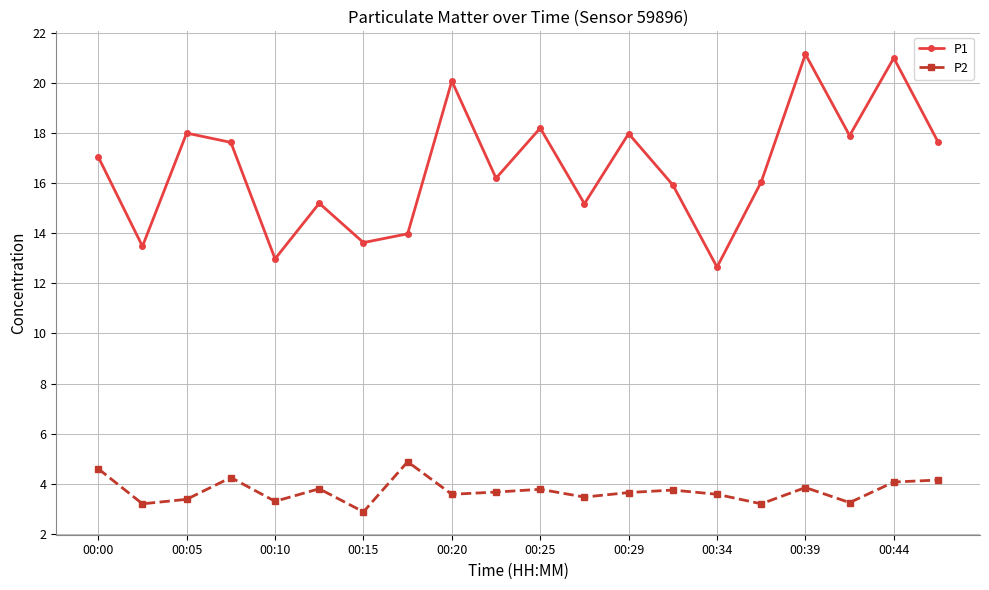

What is the value of the P2 point at the 2nd from the left?

3.2